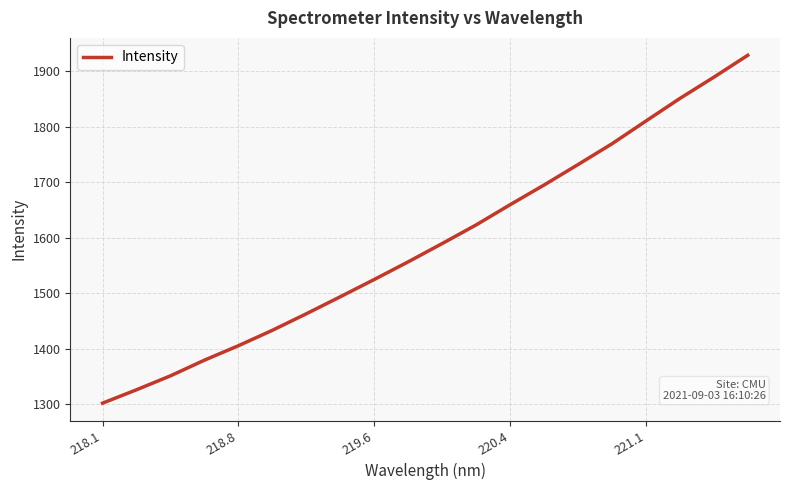

True or false: there are more than 2 points higher than both neighbors.

False